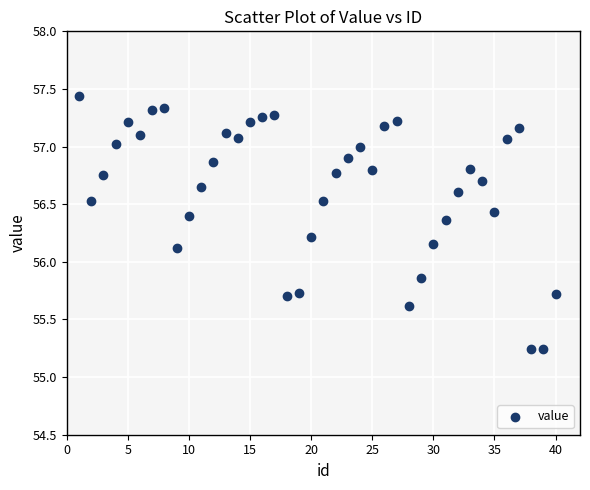

What is the range of X values (max minus min)?

39.0